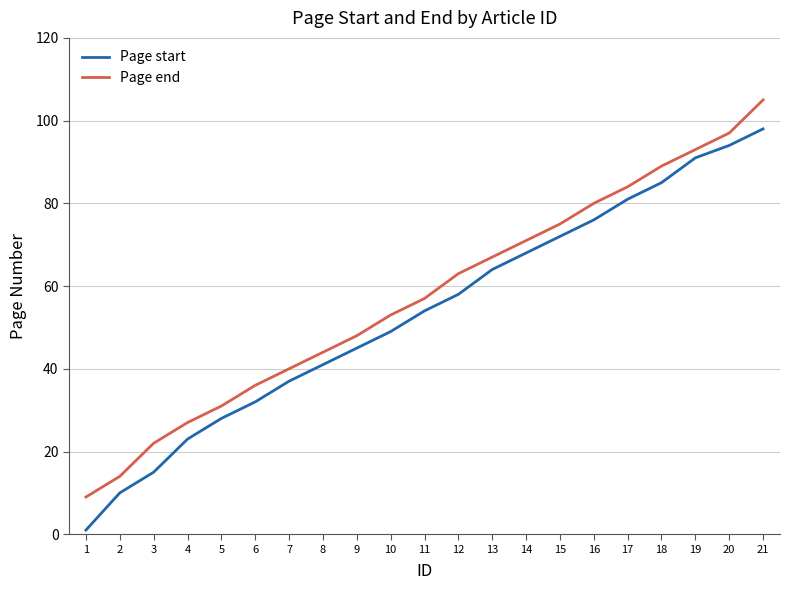

Does the chart have visible grid lines?

Yes